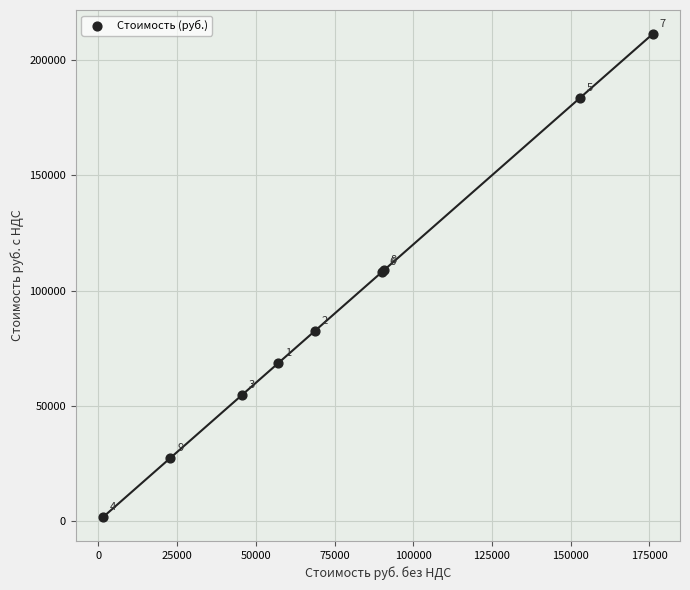

What Y value in the scatter plot is closest to 106514?

108192.0